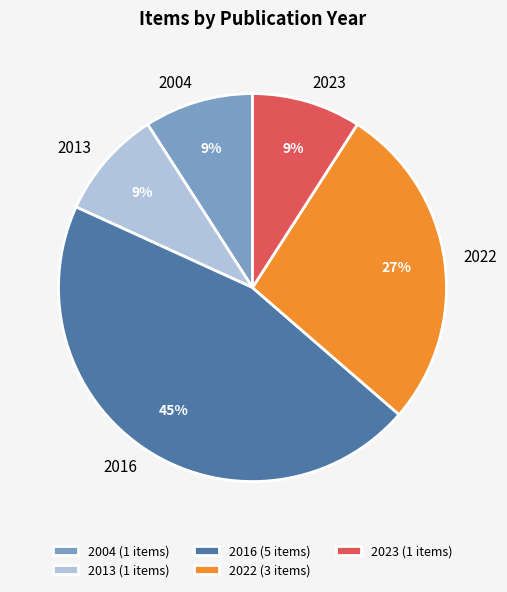

Does 2022 represent more than half of the total?

No